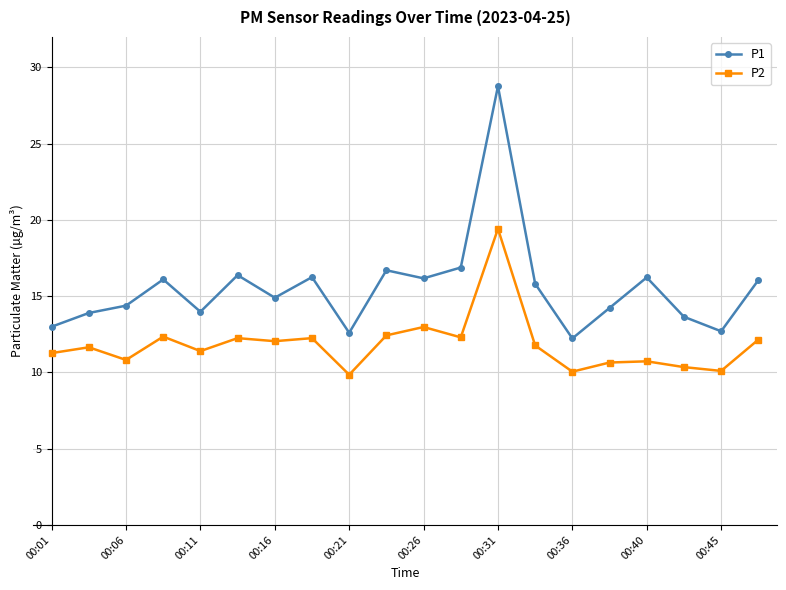

What is the difference between the maximum and minimum values in the P2 series?

9.6